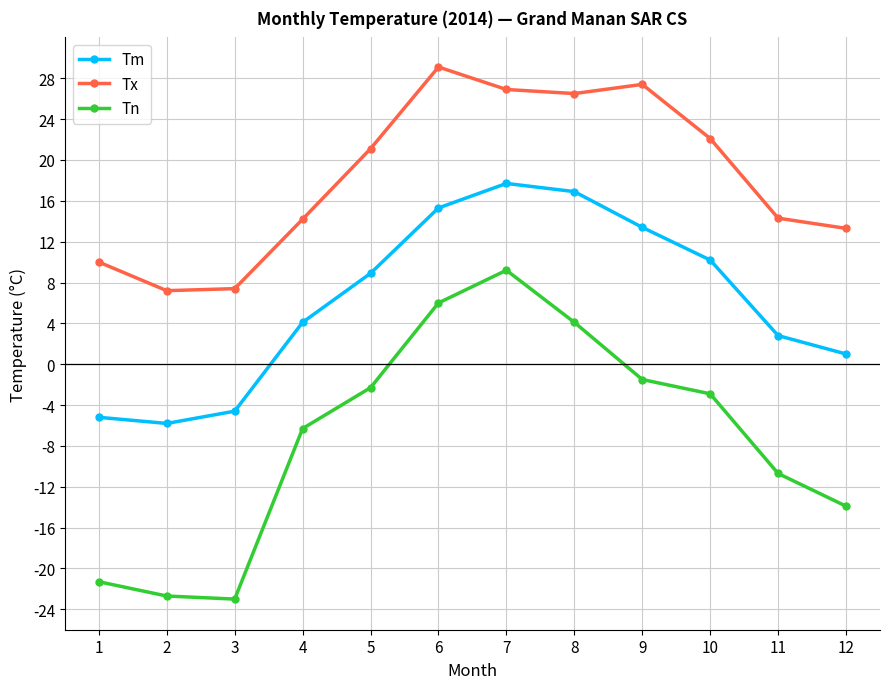

What are all the series names shown in the legend?

Tm, Tx, Tn